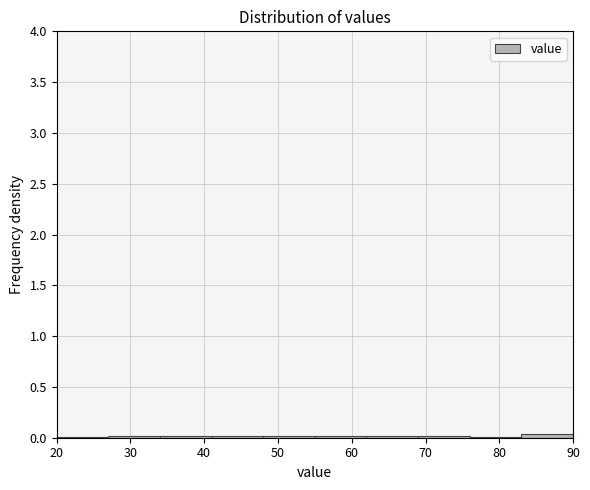

Reading left to right, transcribe this chart: for each bar, give the range it covers on the x-axis and its height. The values are not printed on the chart, so give them approximately, as read against the axis.

20 to 27: under 0.05
27 to 34: under 0.05
34 to 41: under 0.05
41 to 48: under 0.05
48 to 55: under 0.05
55 to 62: under 0.05
62 to 69: under 0.05
69 to 76: under 0.05
76 to 83: under 0.05
83 to 90: under 0.05